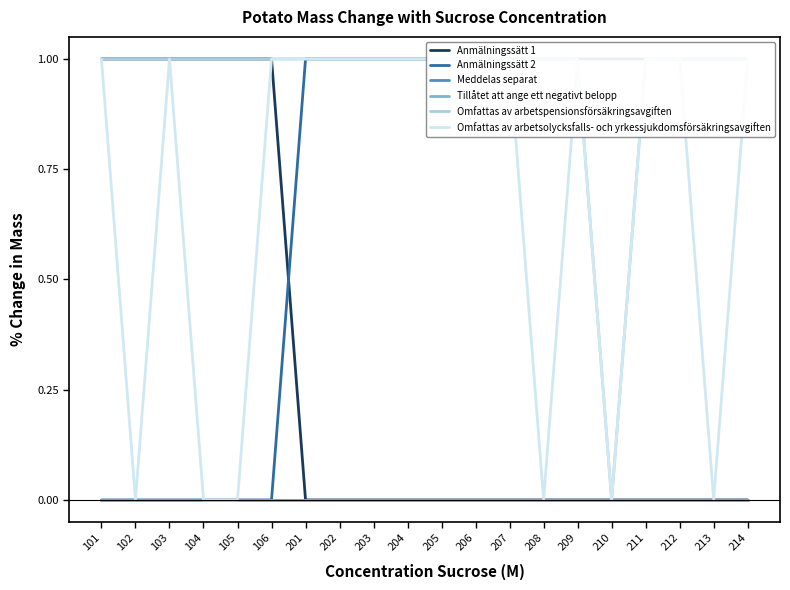

List the labels in order of Omfattas av arbetsolycksfalls- och yrkessjukdomsförsäkringsavgiften value, smallest first.

102, 104, 105, 208, 210, 213, 101, 103, 106, 201, 202, 203, 204, 205, 206, 207, 209, 211, 212, 214